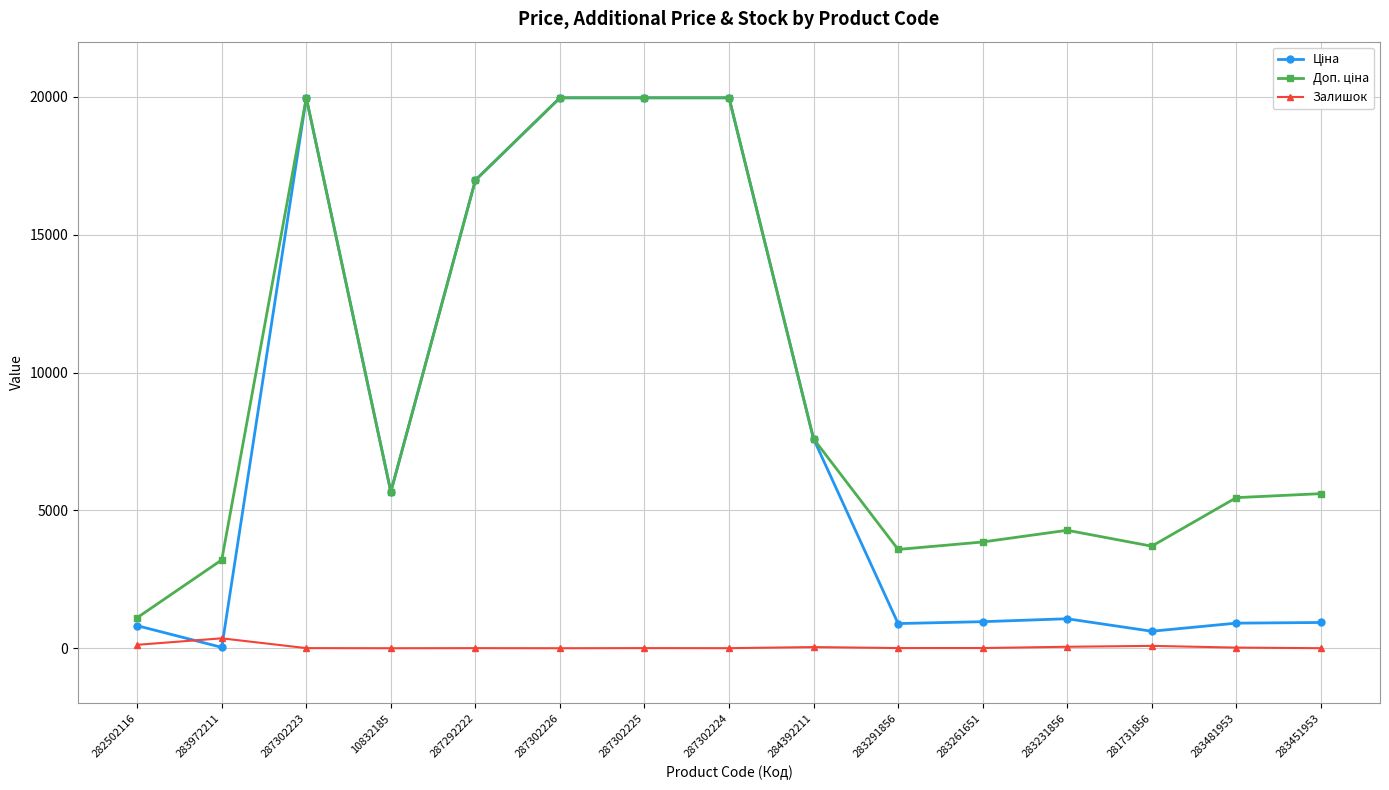

How many lines are shown in the chart?

3